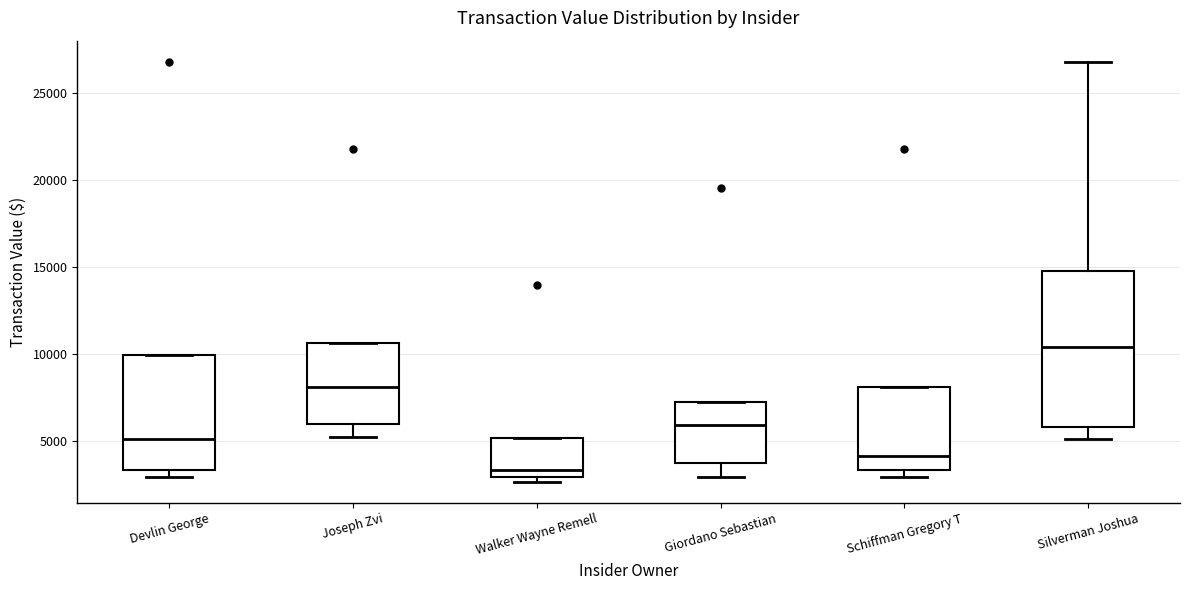

Which box is the tallest, from its lower edge to its upper edge?

Silverman Joshua